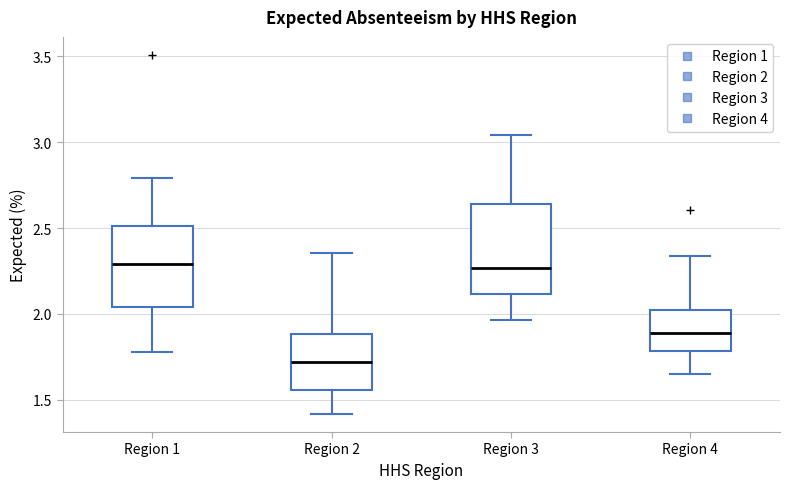

Comparing the boxes themselves (not the whiskers), which one is the tallest?

Region 3